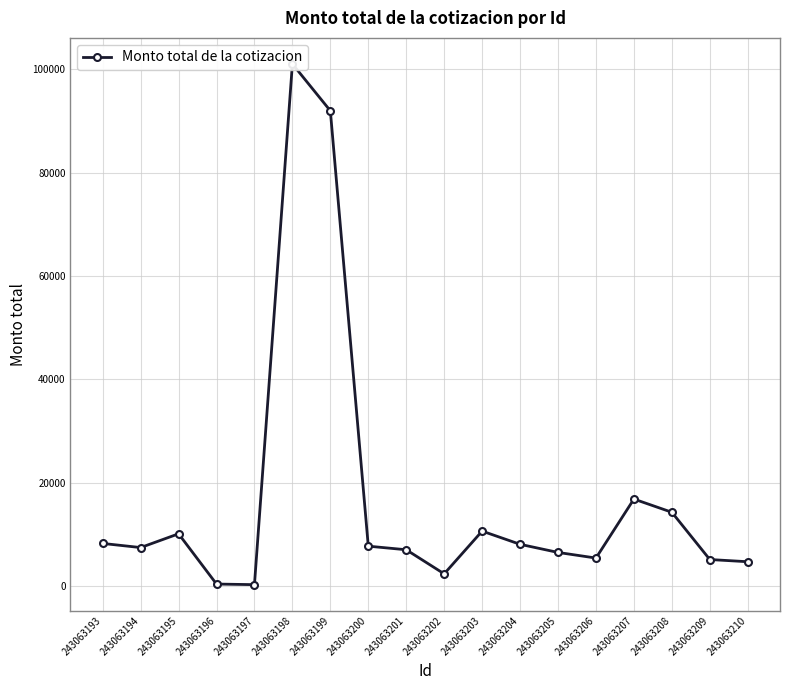

Reading left to right, list all the values displayed in this chart.

243063193=8287.6	243063194=7490.5	243063195=10150.0	243063196=435.0	243063197=319.0	243063198=100997.6	243063199=91937.1	243063200=7760.5	243063201=7065.6	243063202=2407.7	243063203=10672.0	243063204=8120.0	243063205=6547.0	243063206=5462.0	243063207=16866.4	243063208=14314.4	243063209=5177.8	243063210=4750.0